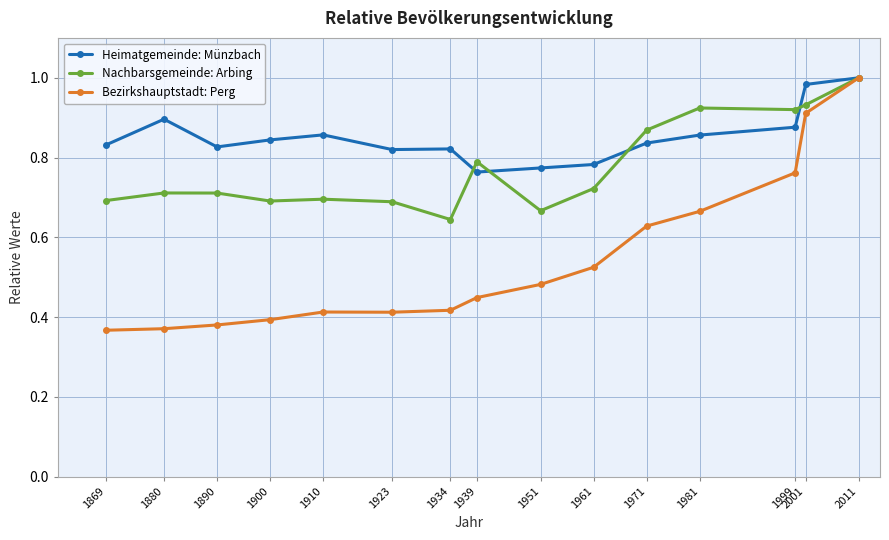

What is the sum of all Heimatgemeinde: Münzbach values?

12.8